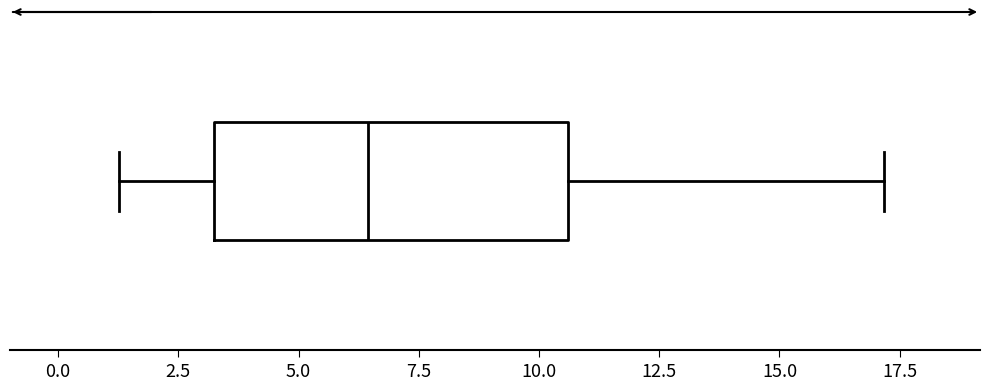

Transcribe this box plot: give where the median line is, the range the box spans, and where the two whiskers end, as read against the x-axis. The values are not printed on the chart, so give them approximately, as read against the axis.

median 6.5, box 3.5 to 10.5, whiskers 1.5 to 17.0